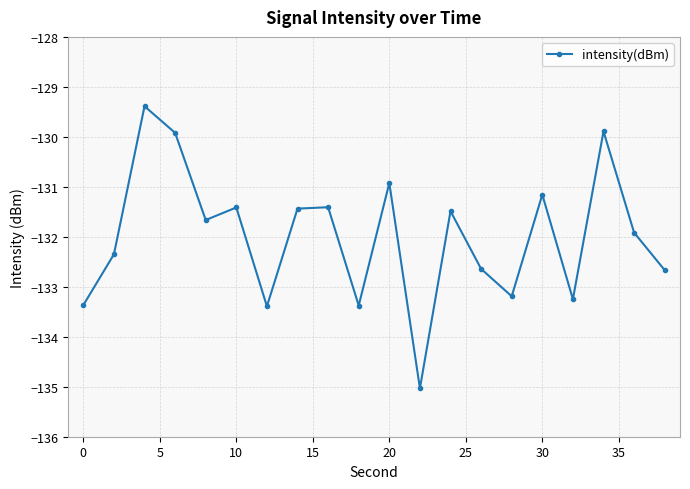

True or false: the data has more than 1 interior local peaks.

True